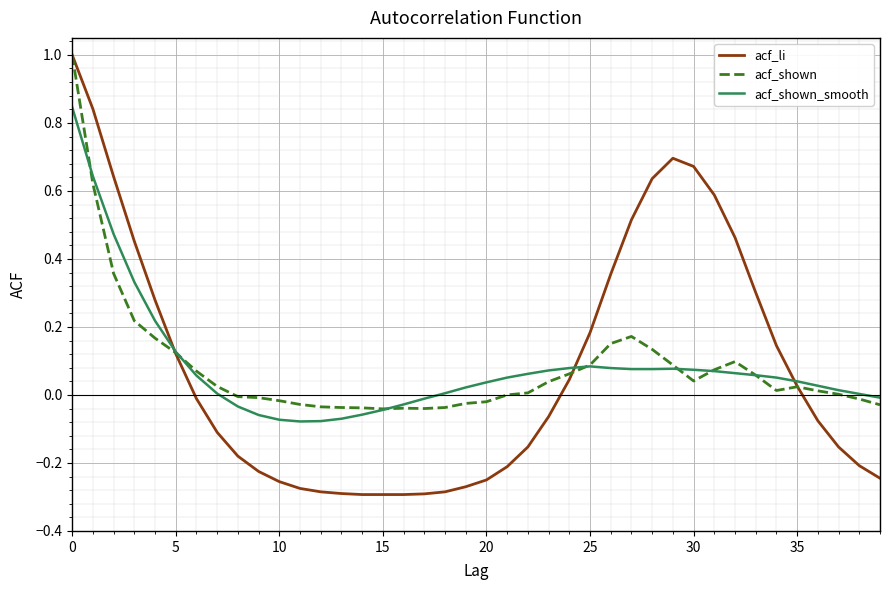

Which series has the widest spread of values?

acf_li